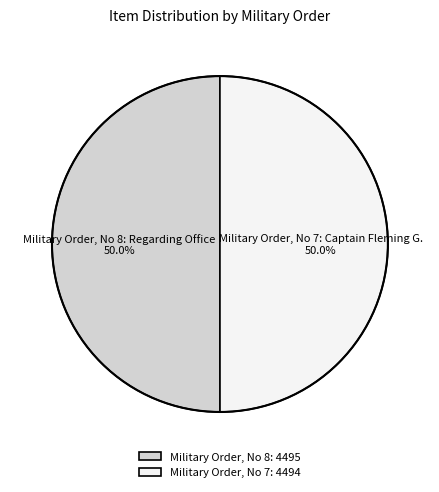

Is the sum of Military Order, No 8 and Military Order, No 7 greater than half?

Yes